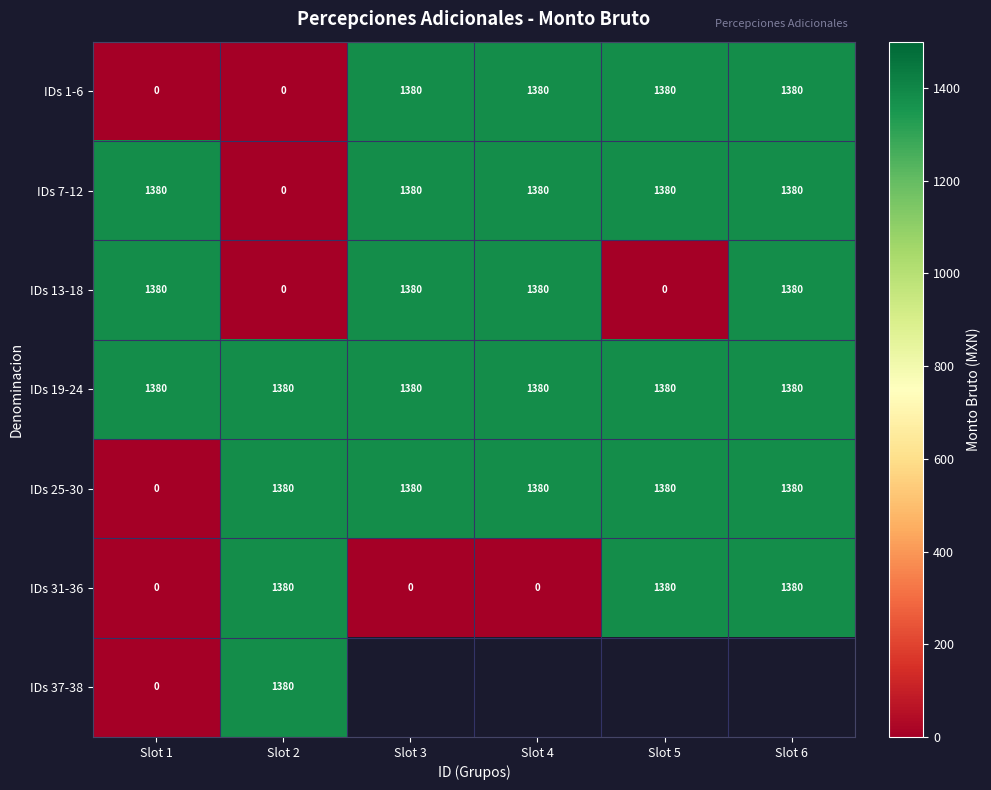

Which category has the lowest value across all series?

Slot 1